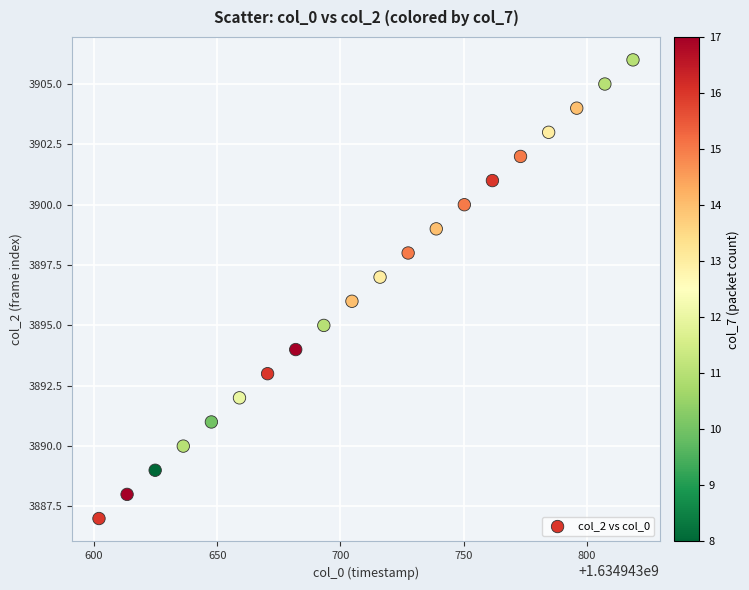

What is the range of Y values (max minus min)?

19